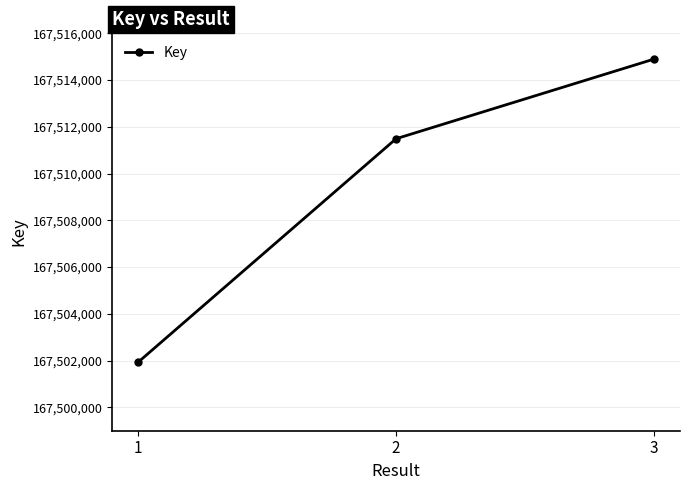

How many data points are less than 167511491?

1